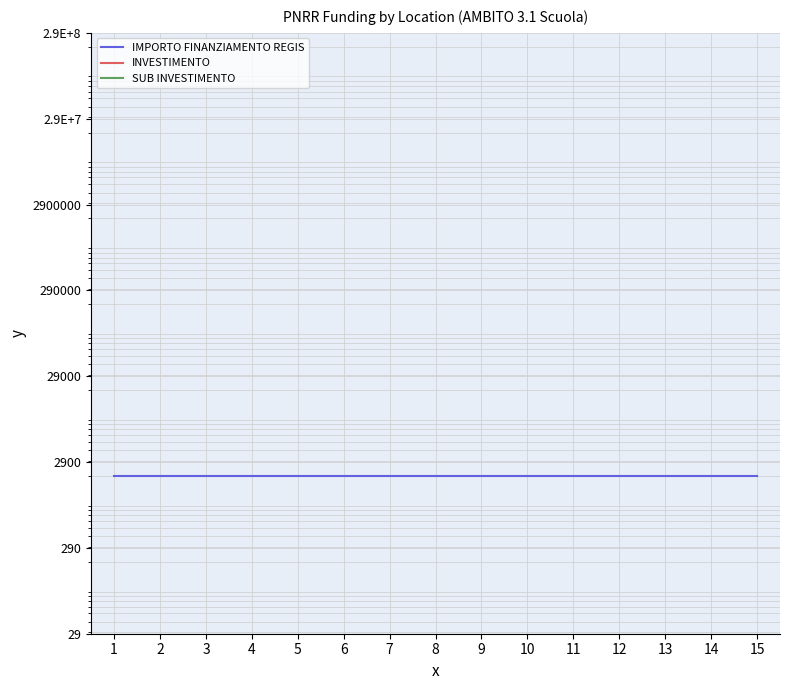

True or false: SUB INVESTIMENTO and IMPORTO FINANZIAMENTO REGIS intersect in this chart.

False